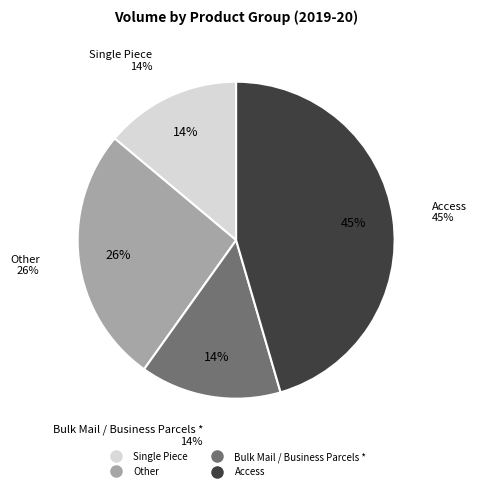

To the nearest percent, what portion does Other represent?

26%